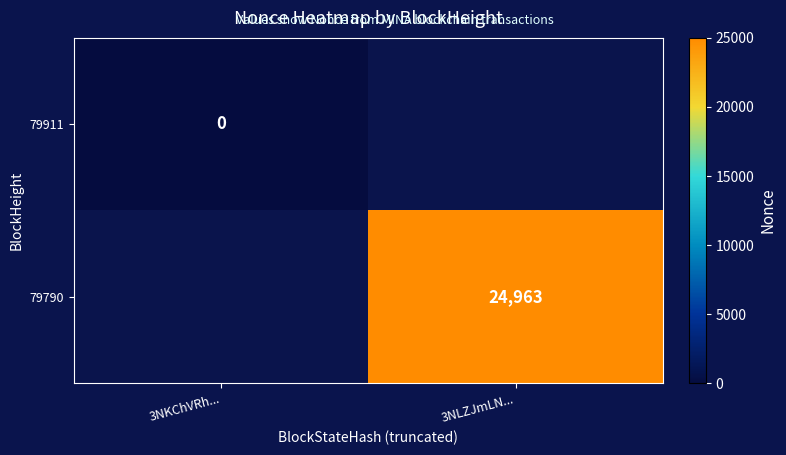

Is it true that 79790 equals 24963 at 3NLZJmLN...?

True